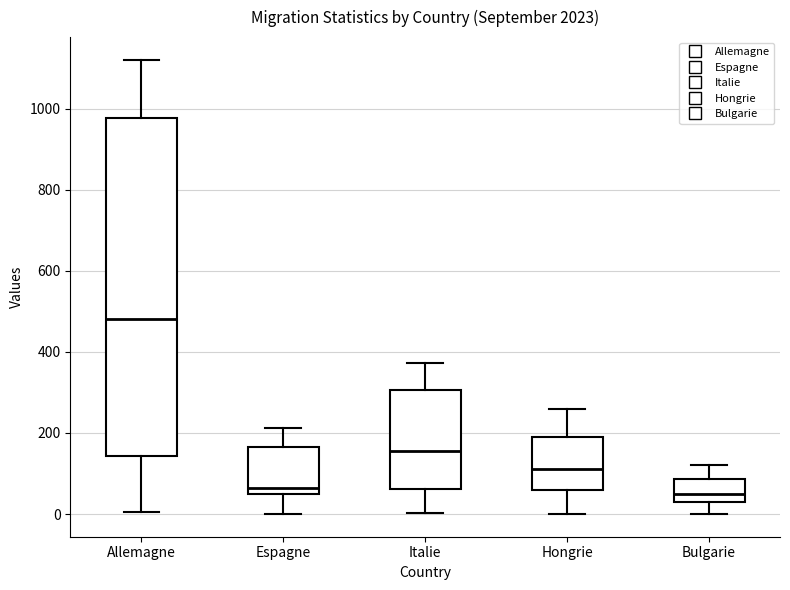

Reading left to right, transcribe this box plot: for each box, give where its median line is, the range the box spans, and where its two whiskers end, as read against the y-axis. The values are not printed on the chart, so give them approximately, as read against the axis.

Allemagne: median 480, box 140 to 980, whiskers 0 to 1120
Espagne: median 60, box 40 to 160, whiskers 0 to 220
Italie: median 160, box 60 to 300, whiskers 0 to 380
Hongrie: median 120, box 60 to 200, whiskers 0 to 260
Bulgarie: median 40, box 20 to 80, whiskers 0 to 120